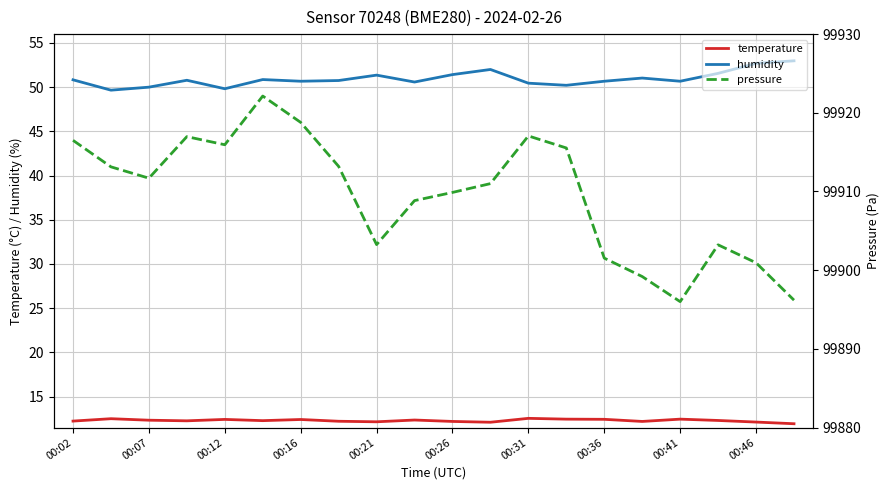

What is the sum of all humidity values?

1019.0